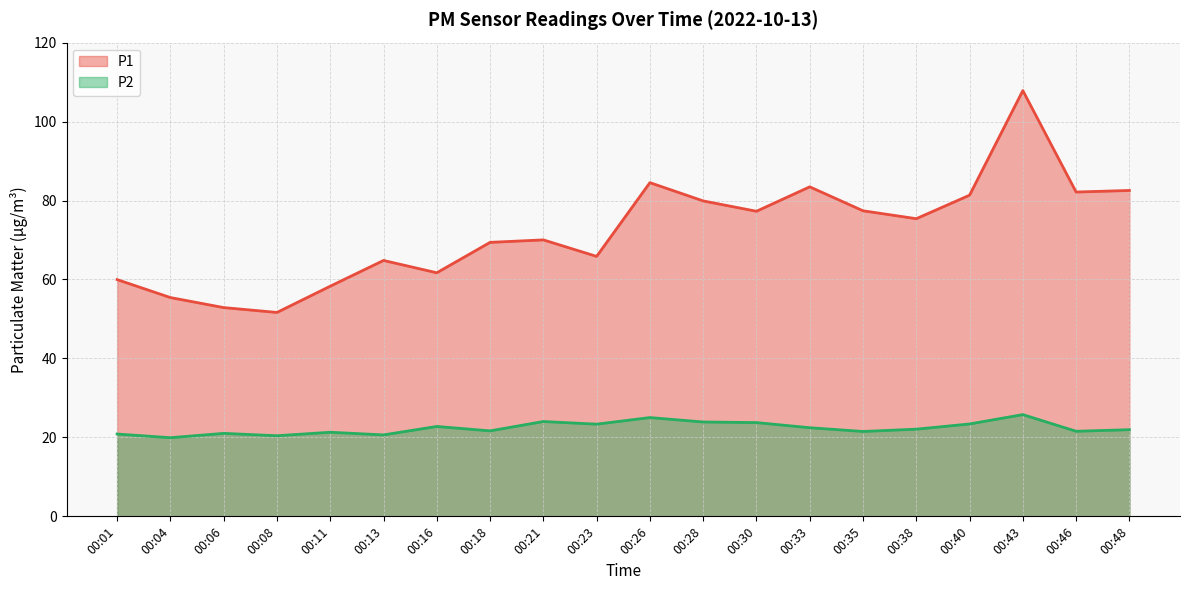

What is the sum of all P1 values?

1441.9